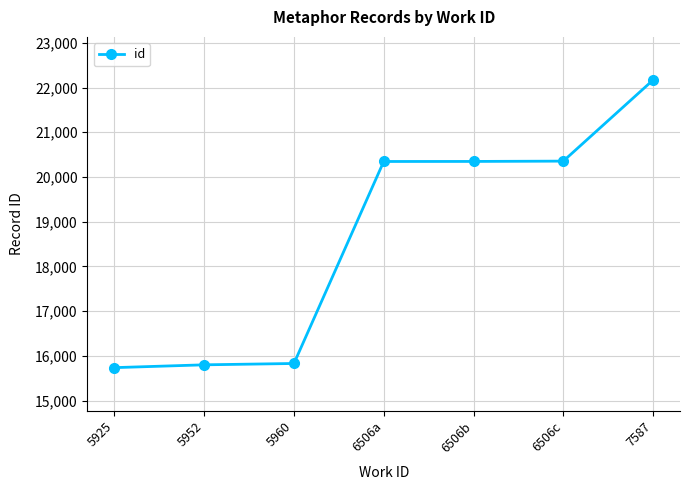

Is it true that the value at 5925 is 3732?

False